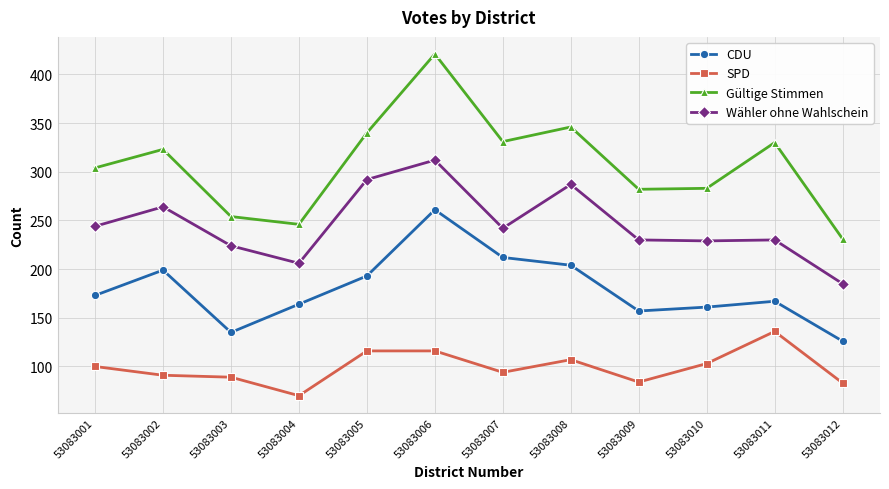

Which label corresponds to the largest value in the chart?

53083006